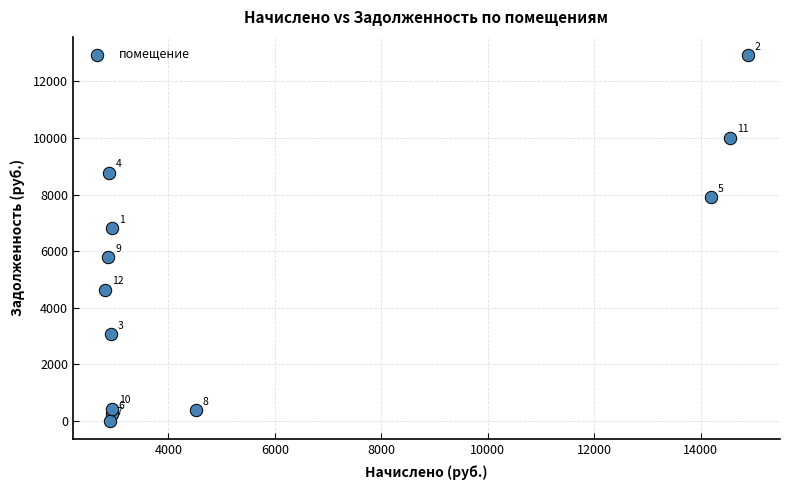

What is the average Y value?

5080.7